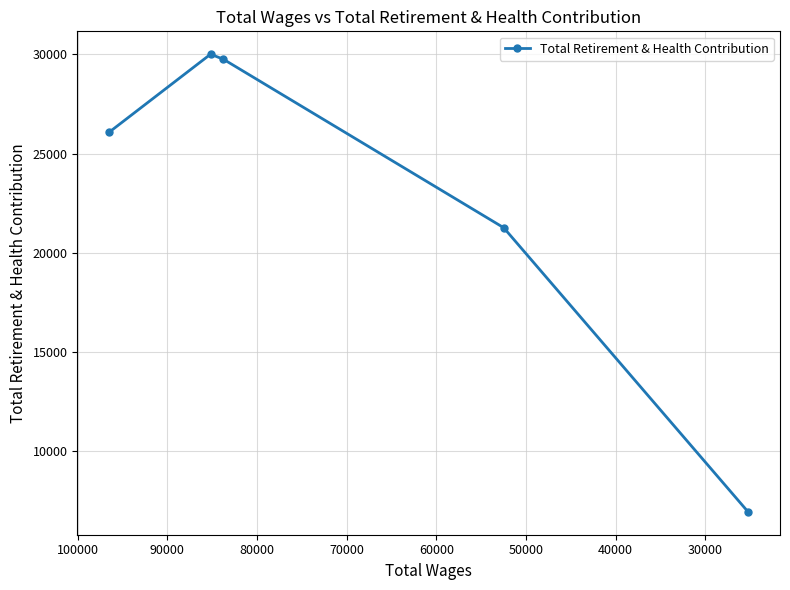

What is the value of the 5th point from the left?

6959